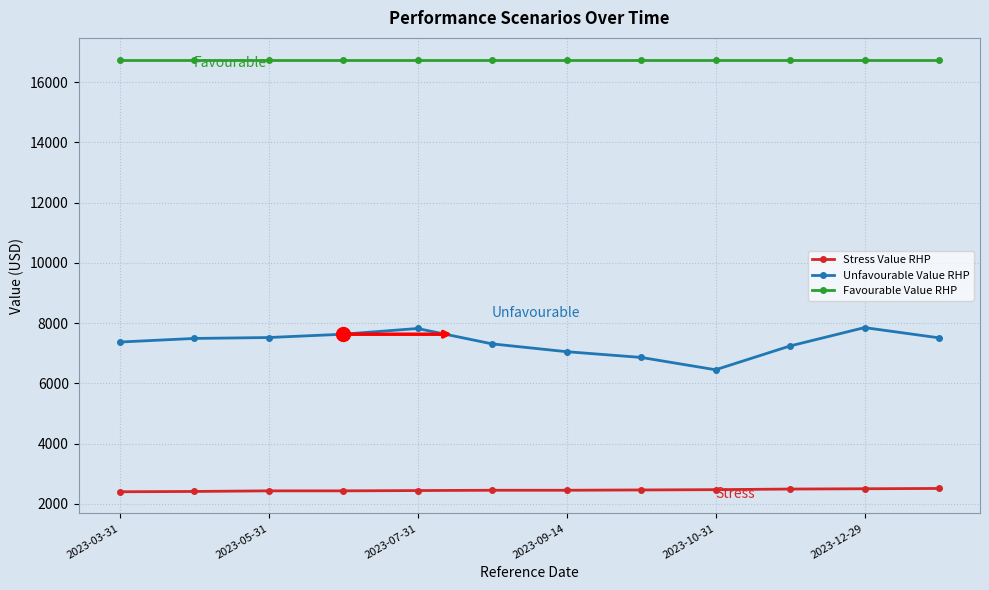

Is this an area chart (filled region under the line)?

No